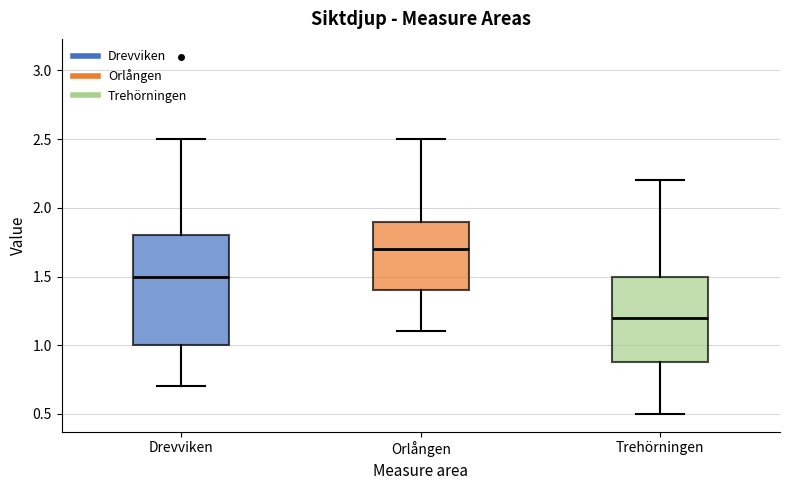

Reading left to right, read every box against the y-axis: the position of its median line, the range the box covers, and the ends of its whiskers. The values are not printed on the chart, so give them approximately, as read against the axis.

Drevviken: median 1.5, box 1.0 to 1.8, whiskers 0.7 to 2.5
Orlången: median 1.7, box 1.4 to 1.9, whiskers 1.1 to 2.5
Trehörningen: median 1.2, box 0.9 to 1.5, whiskers 0.5 to 2.2